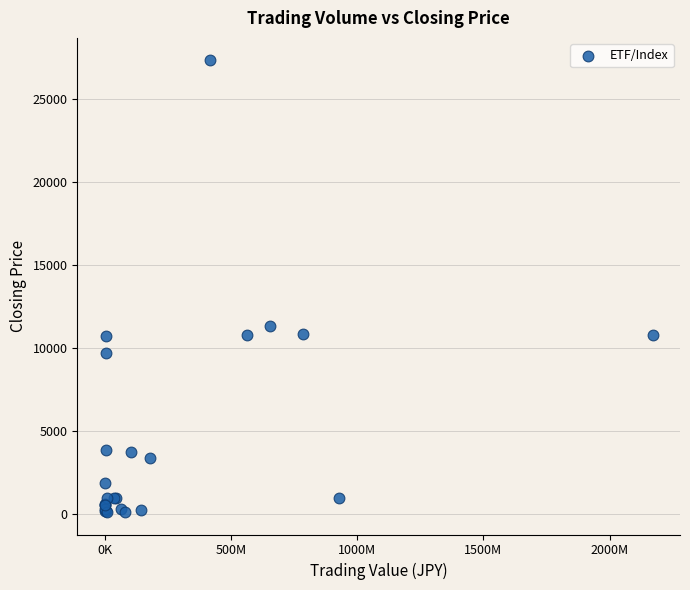

What Y value in the scatter plot is closest to 13737?

11310